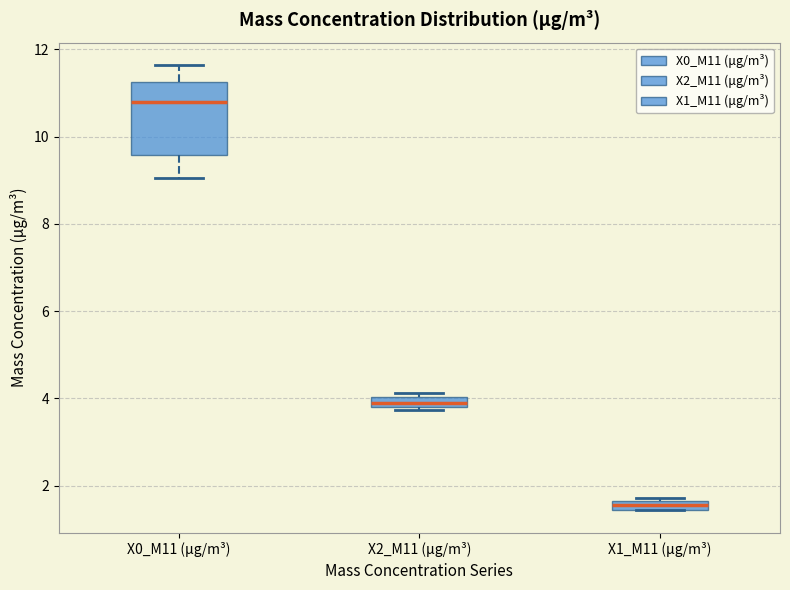

Where is the upper edge of the box for X1_M11 (μg/m³) on the y-axis? The values are not printed on the chart, so give them approximately, as read against the axis.

1.6